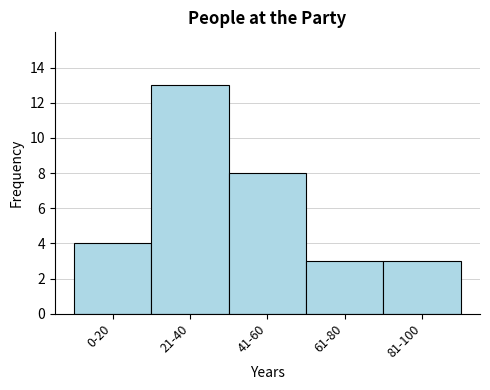

Reading right to left, transcribe all the data shown in this chart.

81-100=3	61-80=3	41-60=8	21-40=13	0-20=4